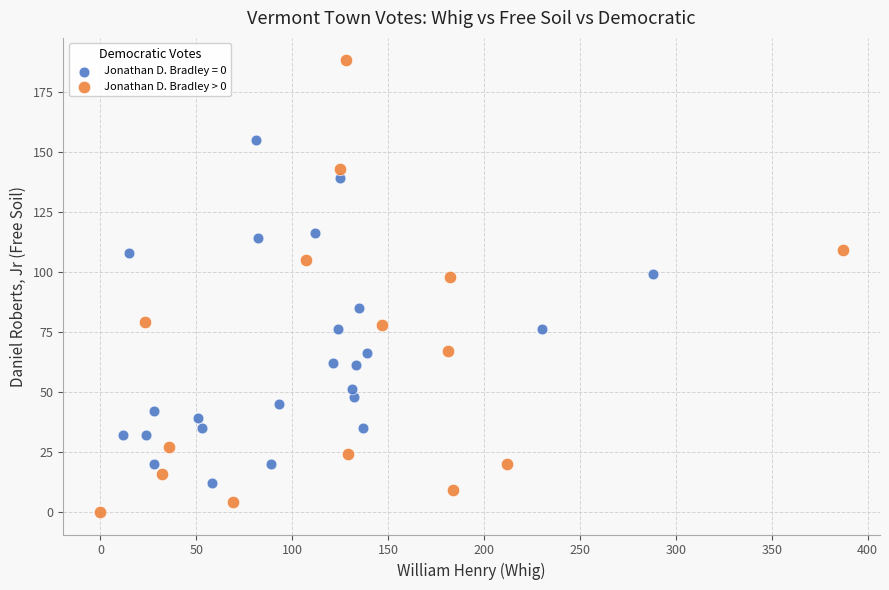

Which series contains the lowest Y value?

Jonathan D. Bradley > 0